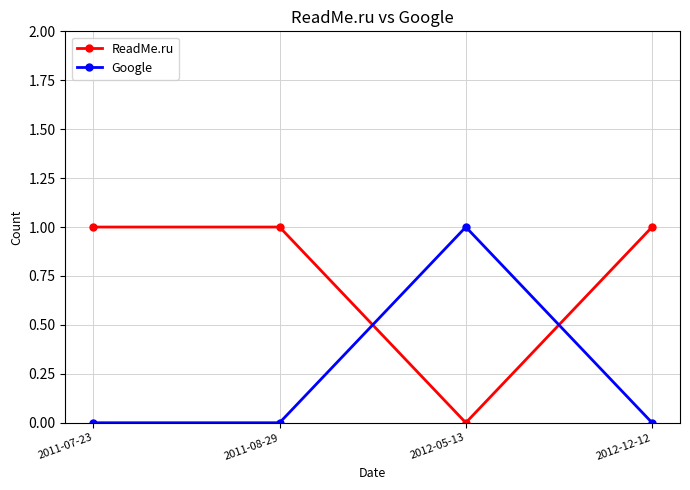

At 2012-12-12, list the series in order from largest to smallest.

ReadMe.ru, Google